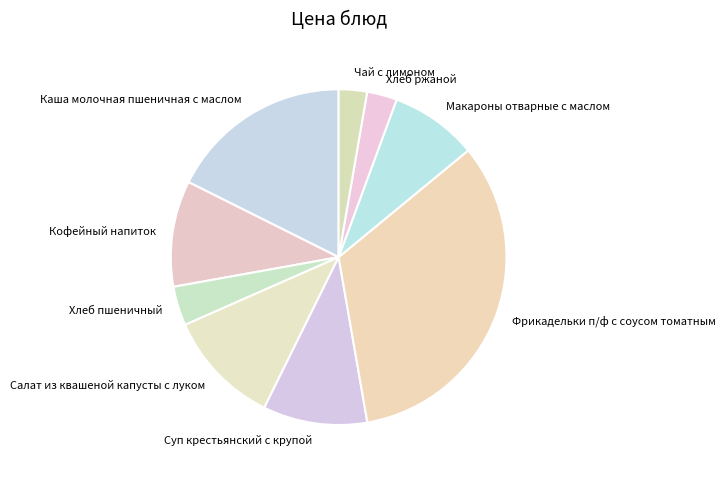

How many segments does this pie chart have?

9